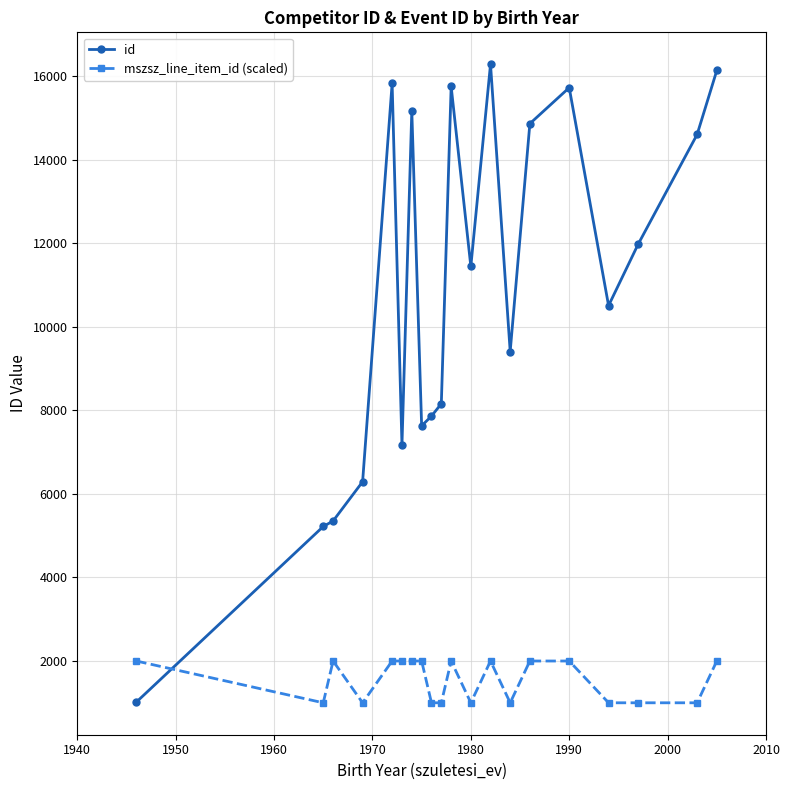

What is the sum of all mszsz_line_item_id (scaled) values?

31000